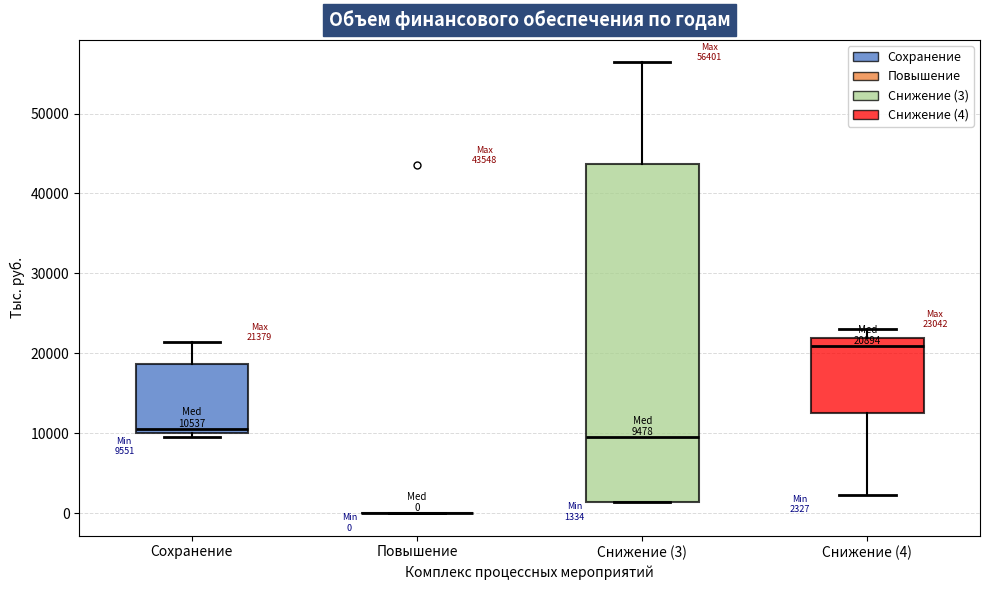

Comparing the boxes themselves (not the whiskers), which one is the tallest?

Снижение (3)